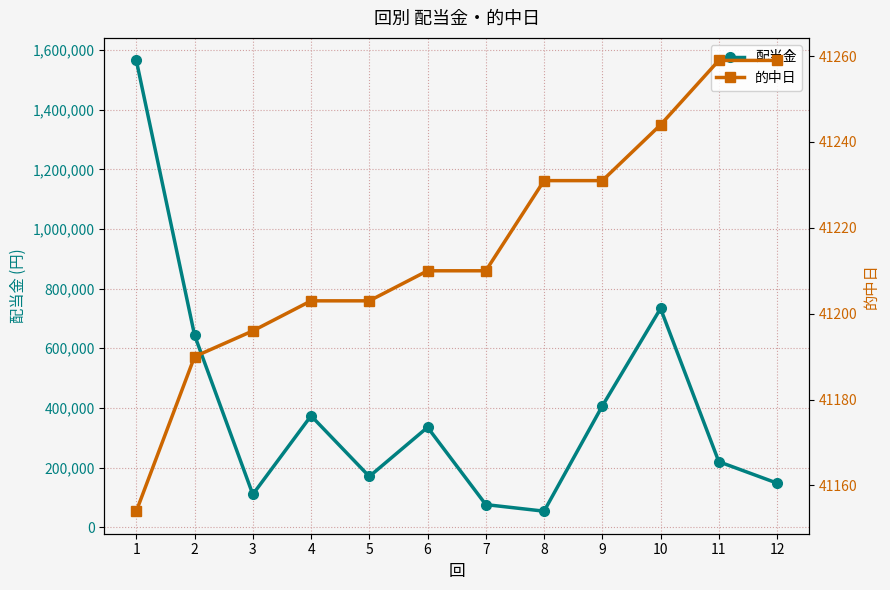

How many data points in 的中日 are above 41210?

5